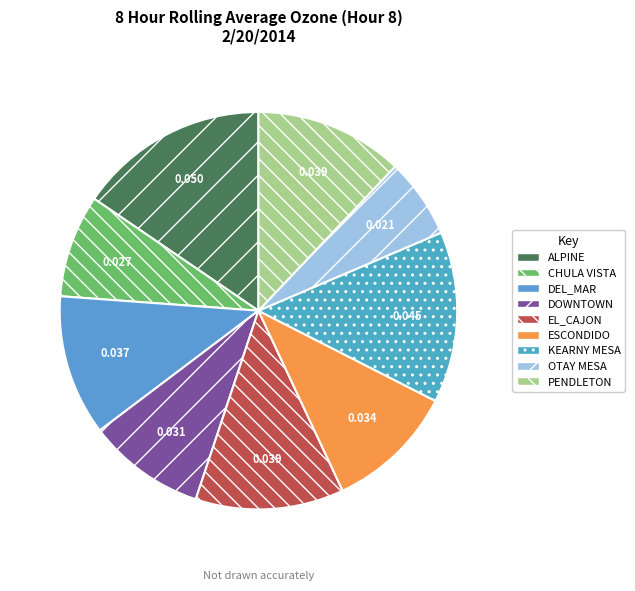

Does KEARNY MESA account for over 50% of the chart?

No